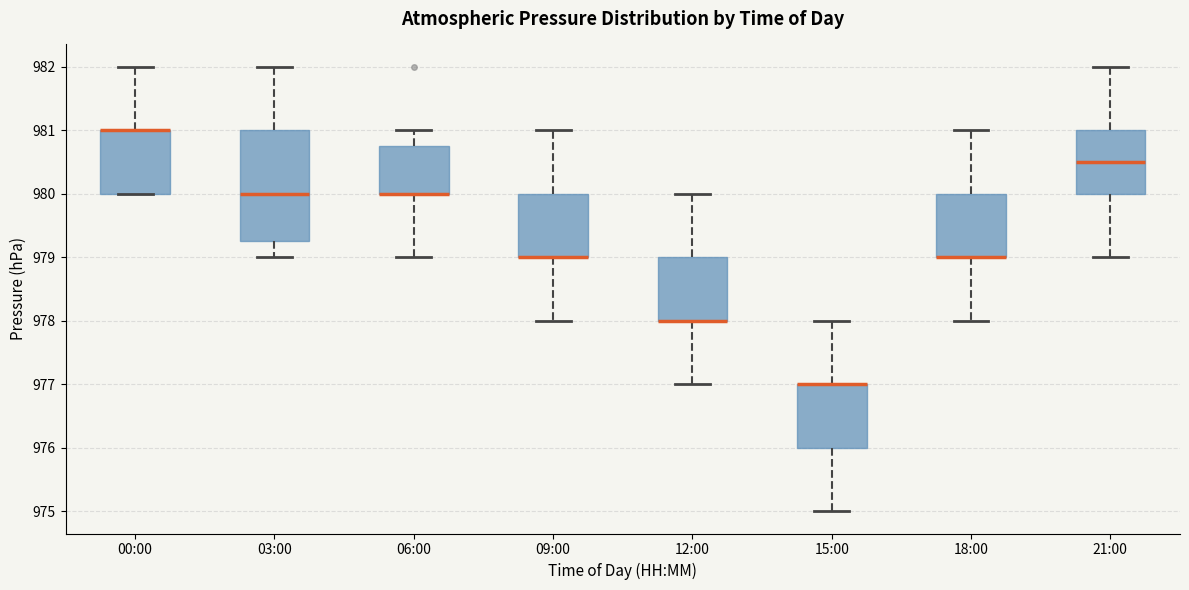

Comparing the boxes themselves (not the whiskers), which one is the tallest?

03:00